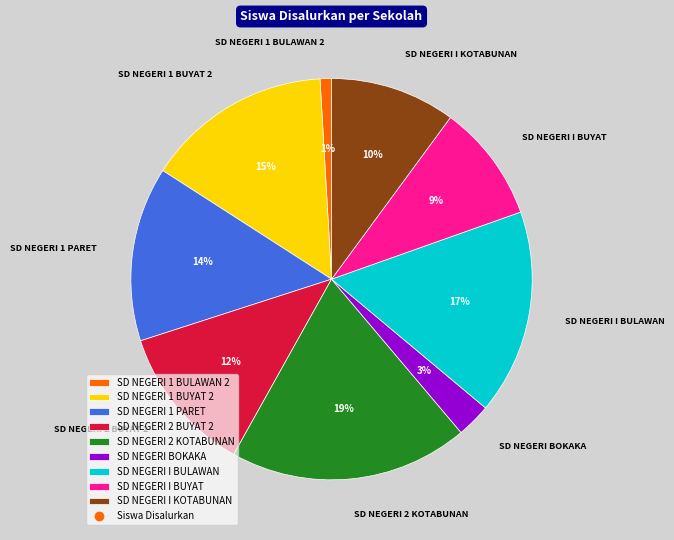

Which has a higher value, SD NEGERI 2 KOTABUNAN or SD NEGERI BOKAKA?

SD NEGERI 2 KOTABUNAN